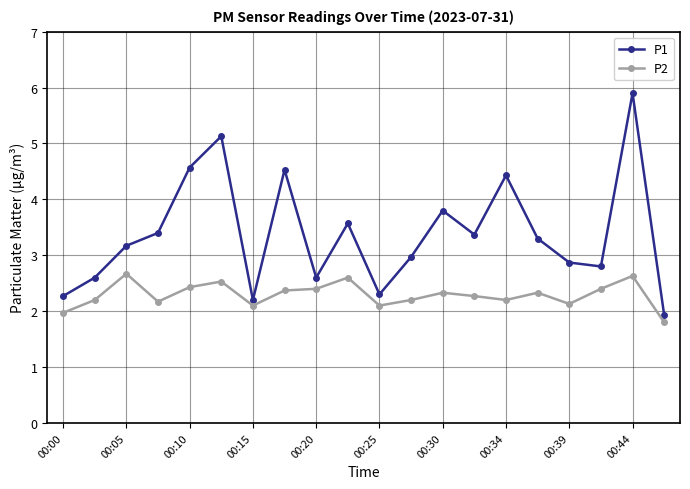

Which series has the largest total across all categories?

P1